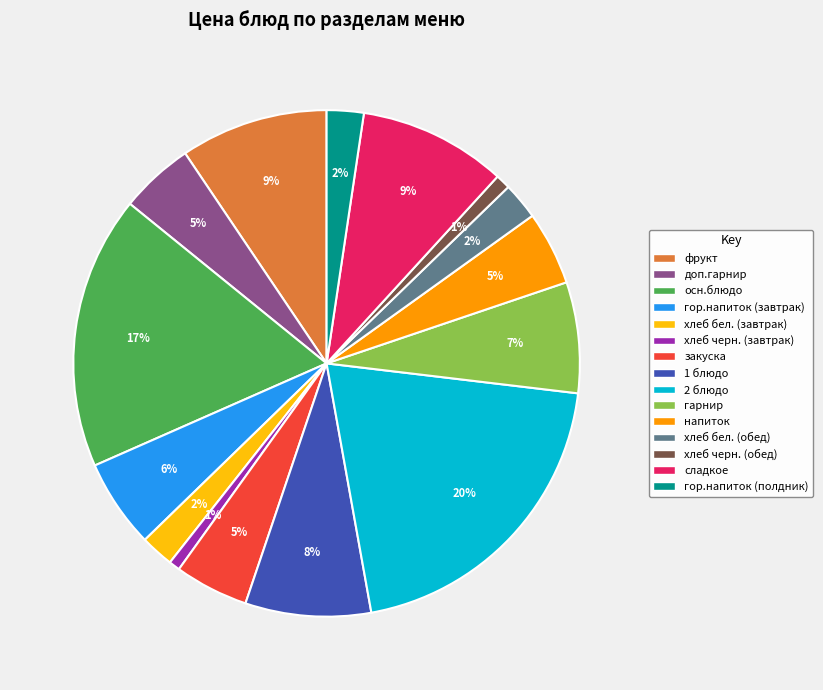

What percentage is the напиток slice, to the nearest percent?

5%